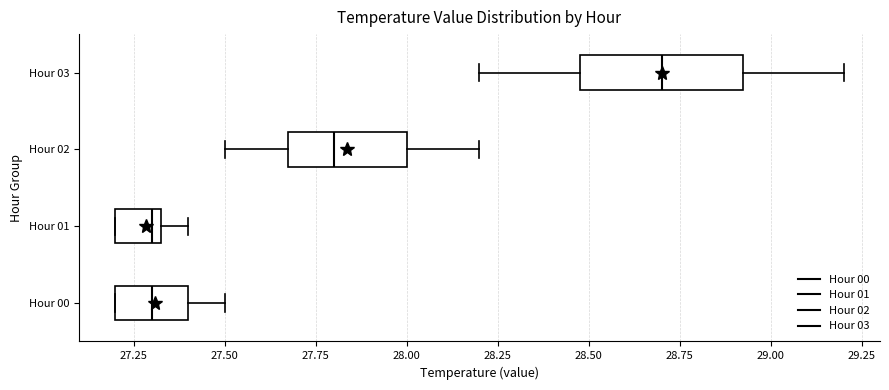

Which box's median line is the furthest to the right?

Hour 03